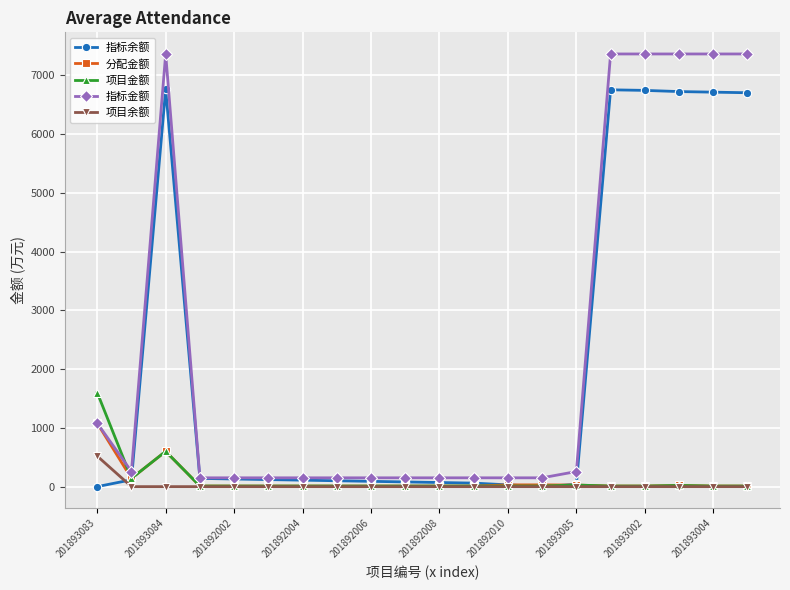

What is the value of the 指标余额 point at the 20th from the left?

6704.0